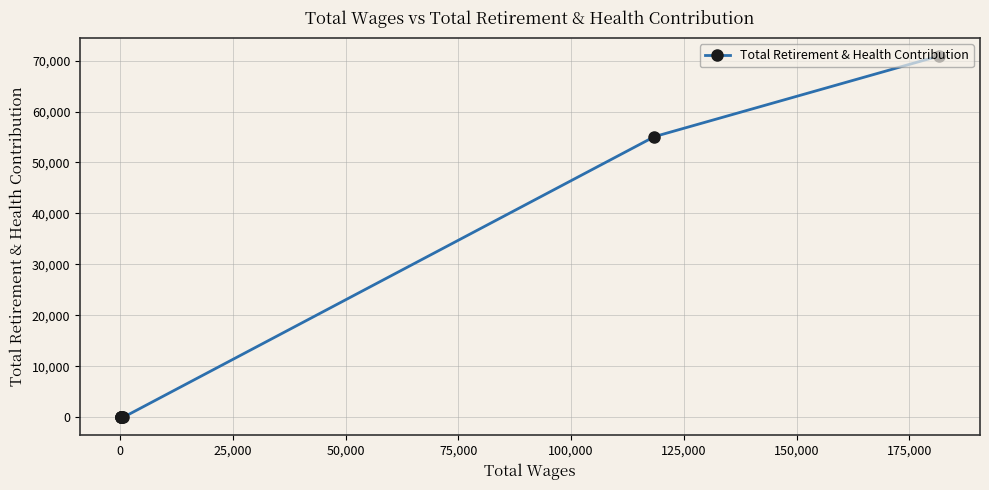

What is the greatest value displayed?

70900